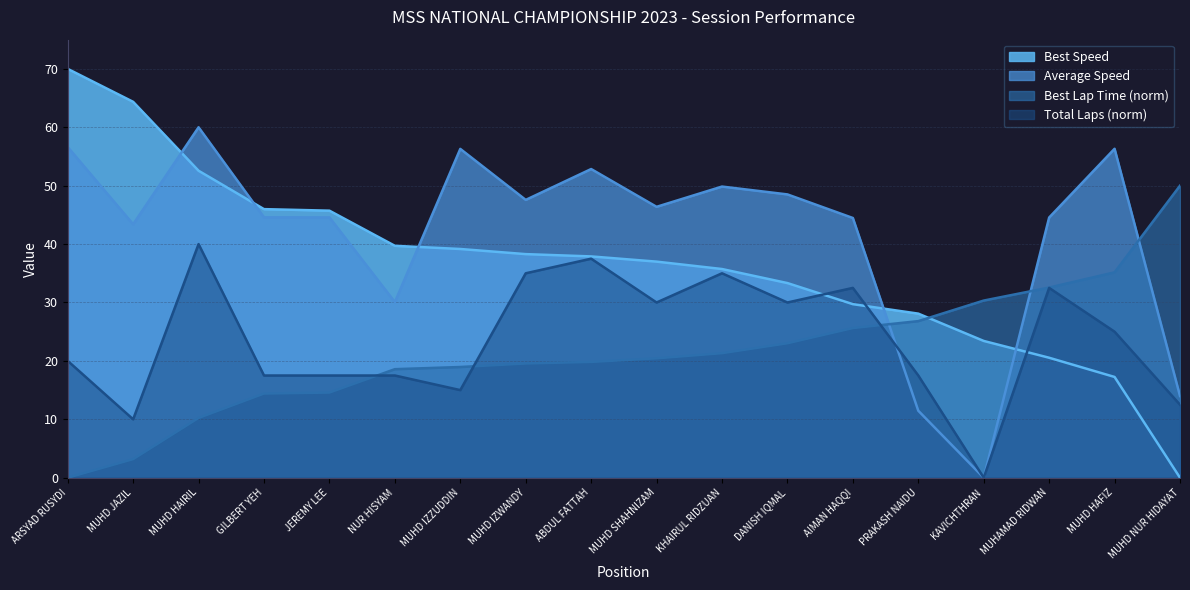

Where does the Average Speed series first go above 46?

ARSYAD RUSYDI